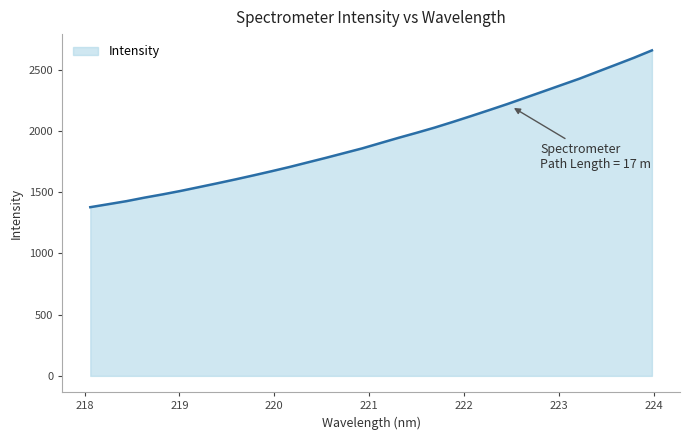

What is the minimum value shown in the chart?

1378.0